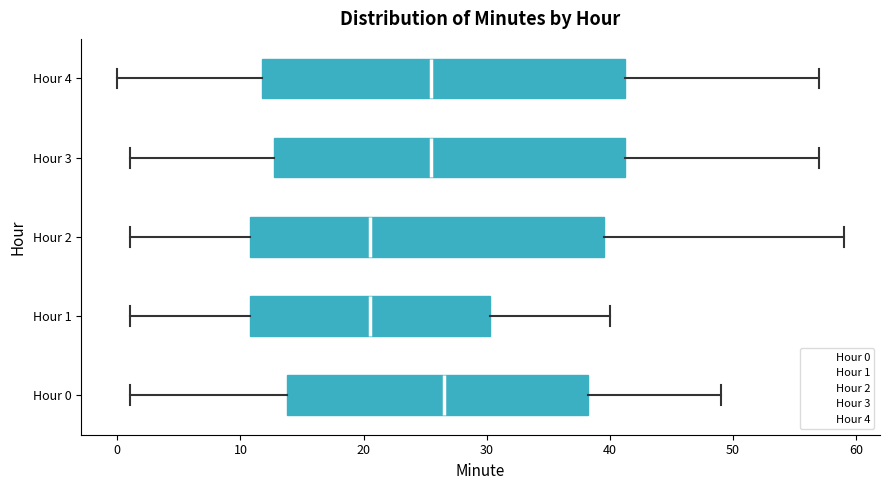

Reading bottom to top, transcribe this box plot: for each box, give where its median line is, the range the box spans, and where its two whiskers end, as read against the x-axis. The values are not printed on the chart, so give them approximately, as read against the axis.

Hour 0: median 27, box 14 to 38, whiskers 1 to 49
Hour 1: median 21, box 11 to 30, whiskers 1 to 40
Hour 2: median 21, box 11 to 40, whiskers 1 to 59
Hour 3: median 26, box 13 to 41, whiskers 1 to 57
Hour 4: median 26, box 12 to 41, whiskers 0 to 57